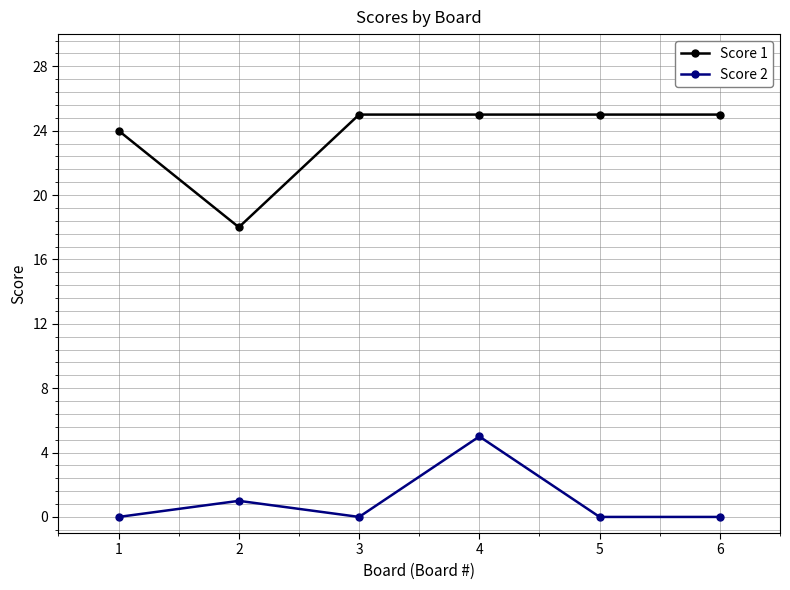

Reading left to right, transcribe all the data shown in this chart.

Score 1: 24	18	25	25	25	25
Score 2: 0	1	0	5	0	0